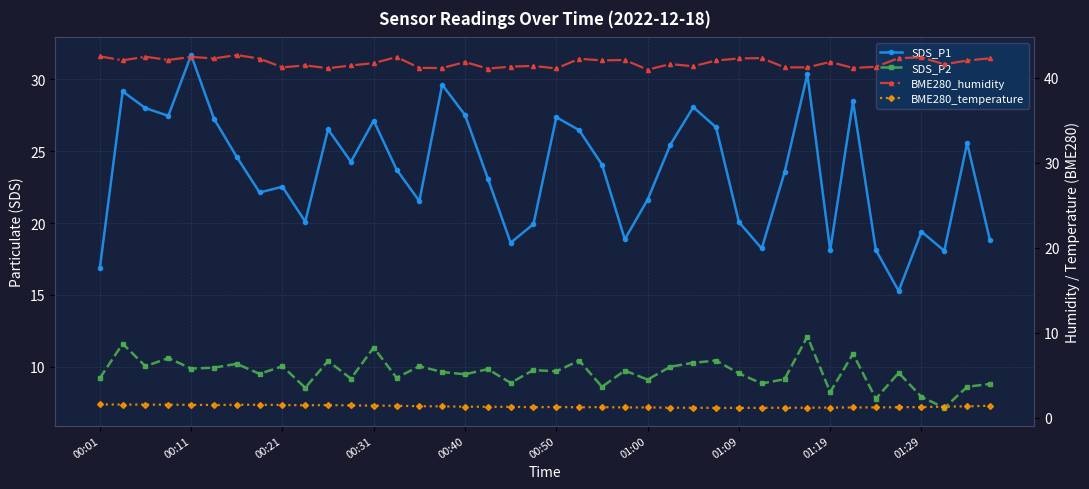

True or false: SDS_P2 has a value of 14.8 at 01:29.

False